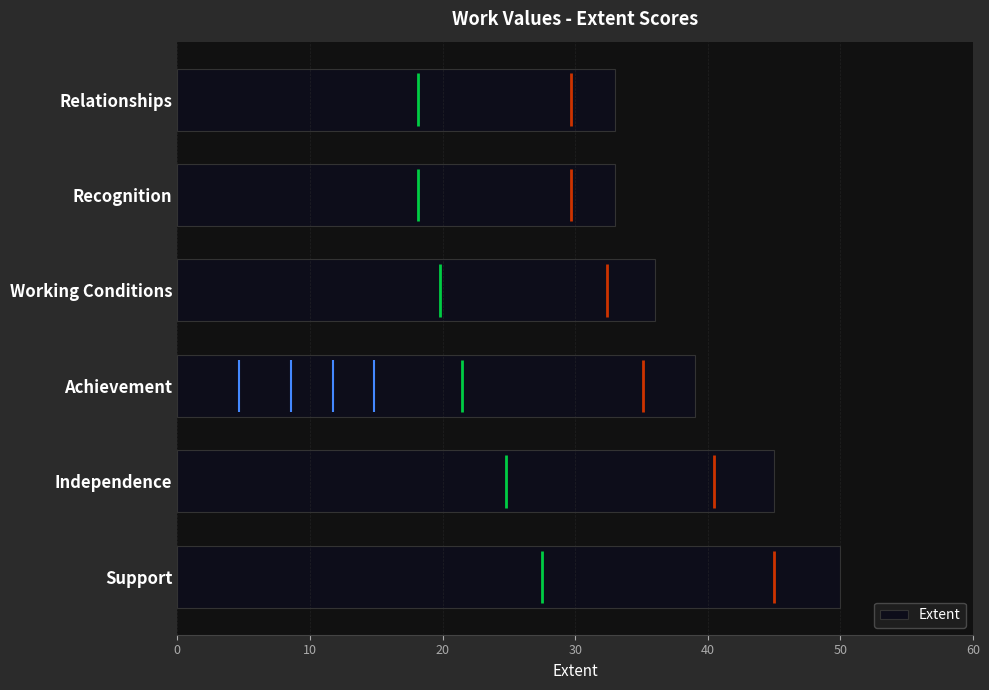

How many values are between 33 and 45?

5